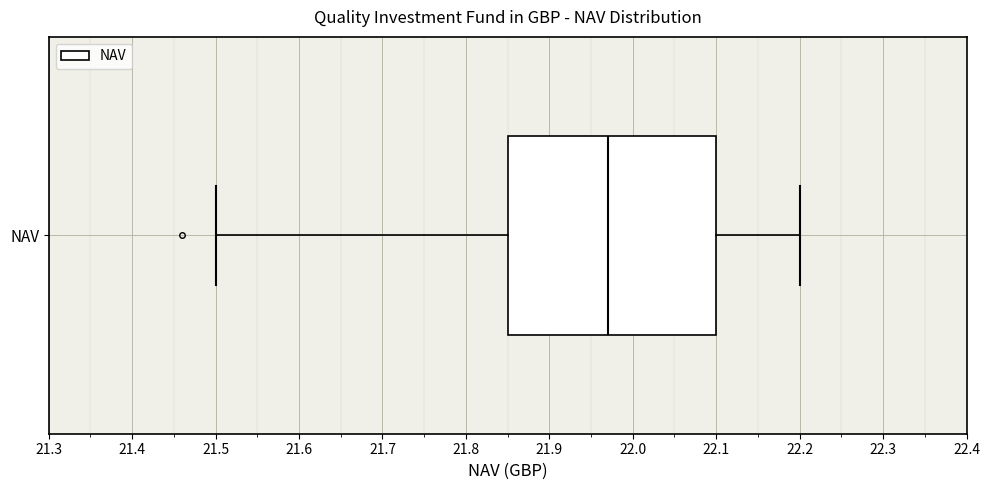

Where does the left whisker of the box for NAV end on the x-axis? The values are not printed on the chart, so give them approximately, as read against the axis.

21.50